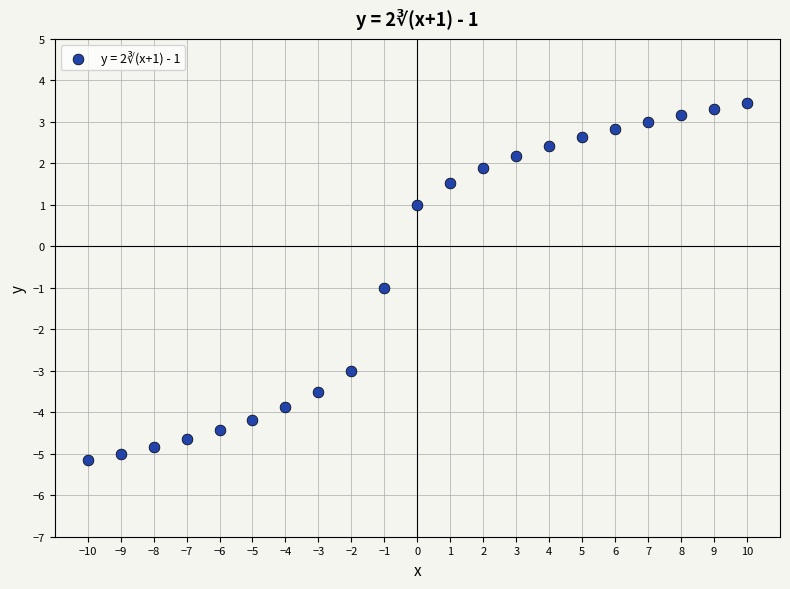

What is the range of Y values (max minus min)?

8.6